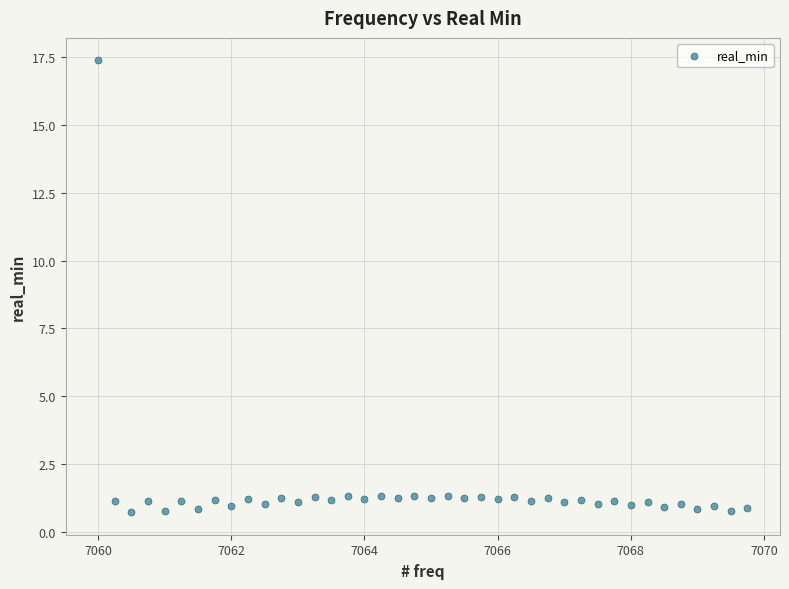

What is the range of X values (max minus min)?

9.8